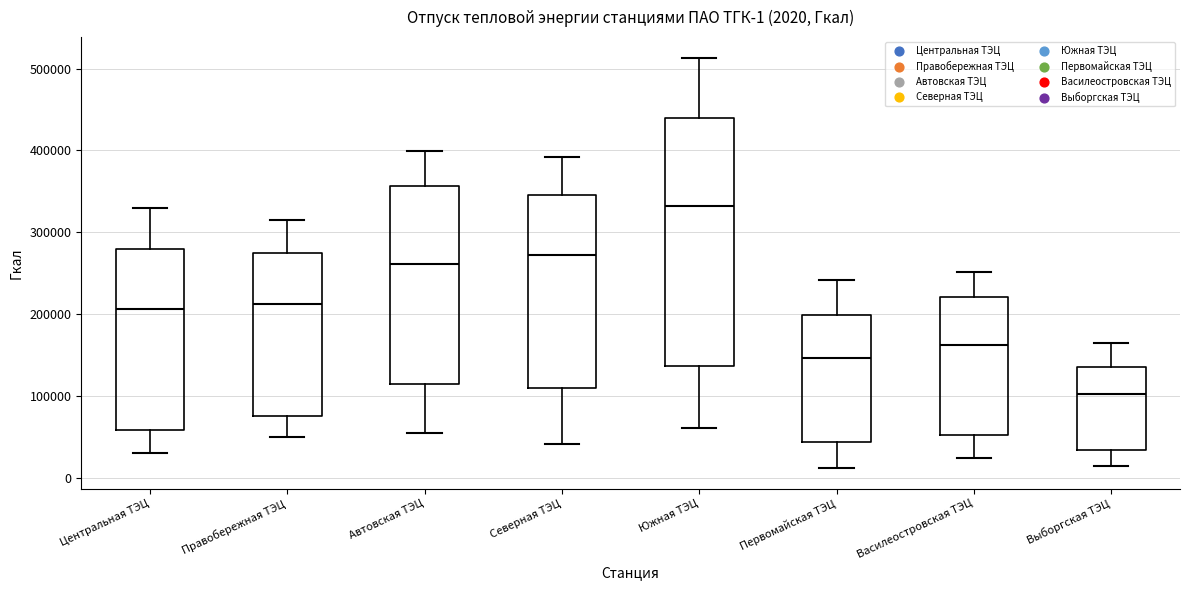

Comparing the boxes themselves (not the whiskers), which one is the tallest?

Южная ТЭЦ